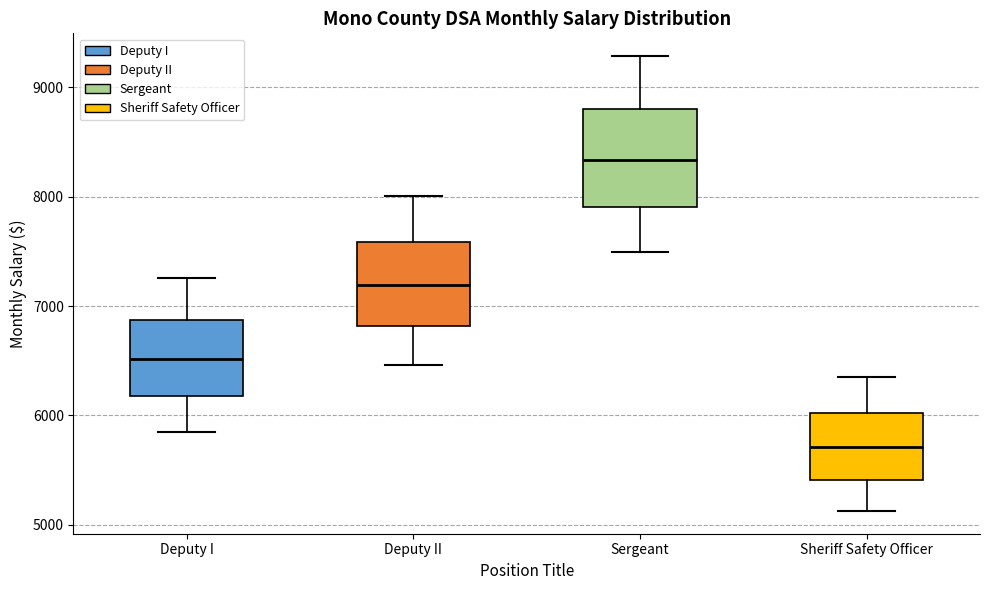

Where does the median line of the box for Deputy II sit on the y-axis? The values are not printed on the chart, so give them approximately, as read against the axis.

7200